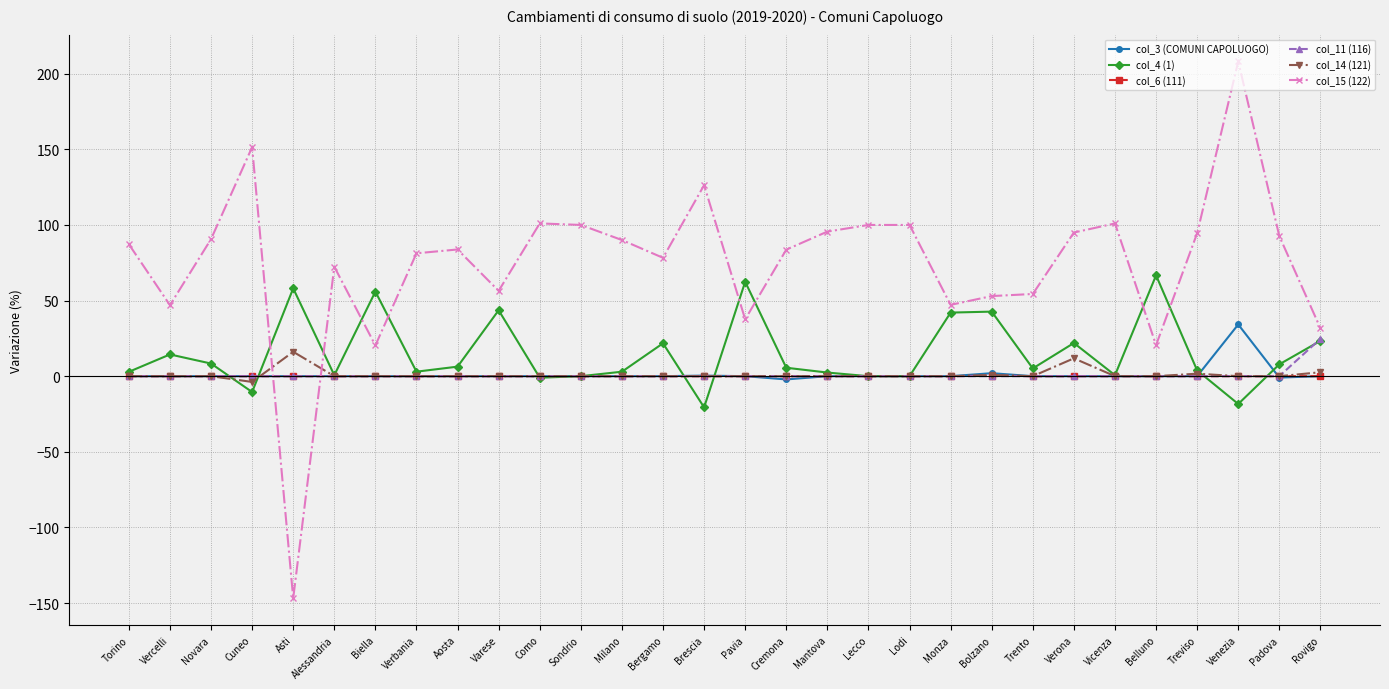

Which category has the lowest value across all series?

Asti